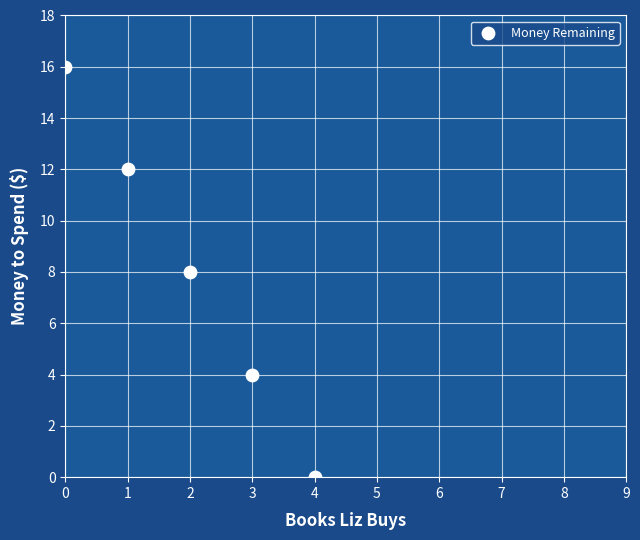

What is the range of Y values (max minus min)?

16